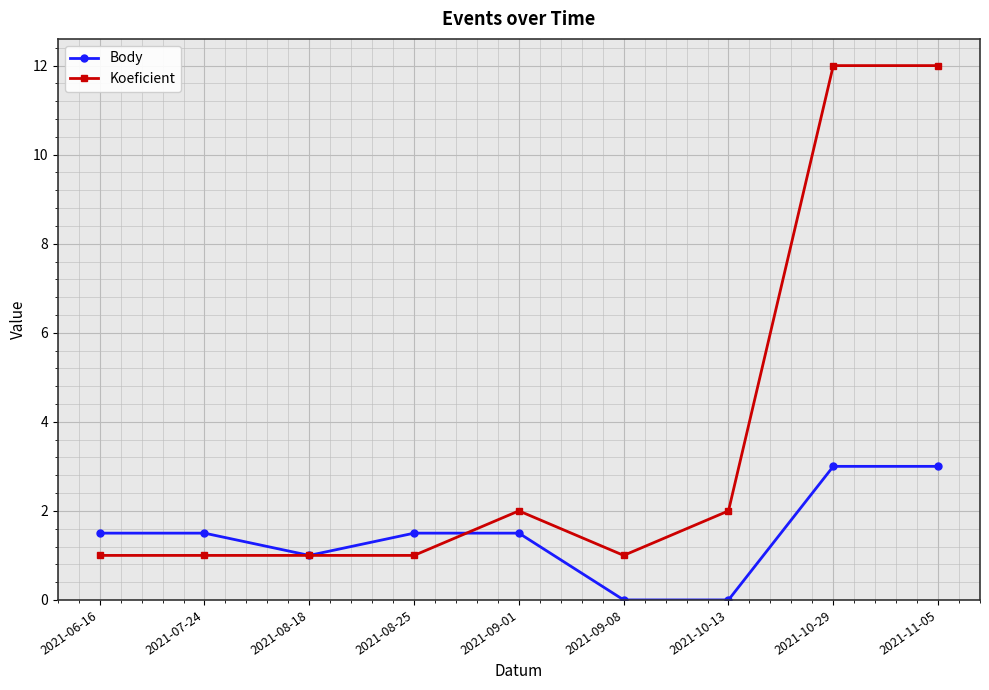

Which series has the largest total across all categories?

Koeficient